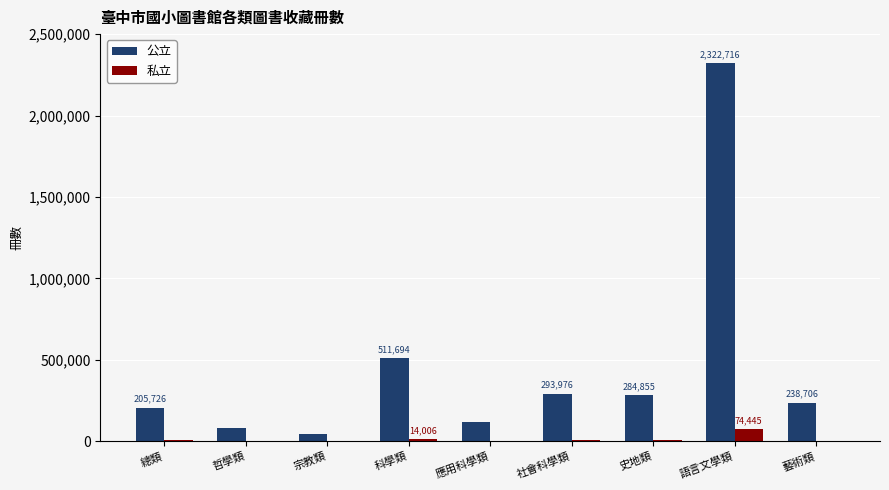

What is the greatest value displayed?

2322716